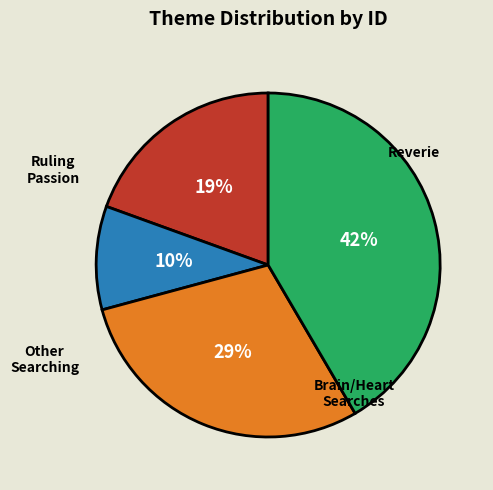

How many segments does this pie chart have?

4